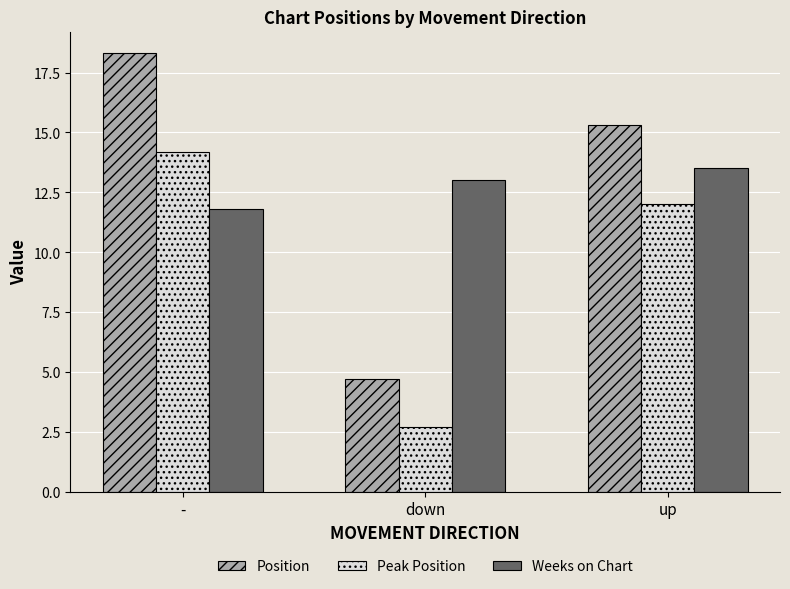

What position from the right is up?

1